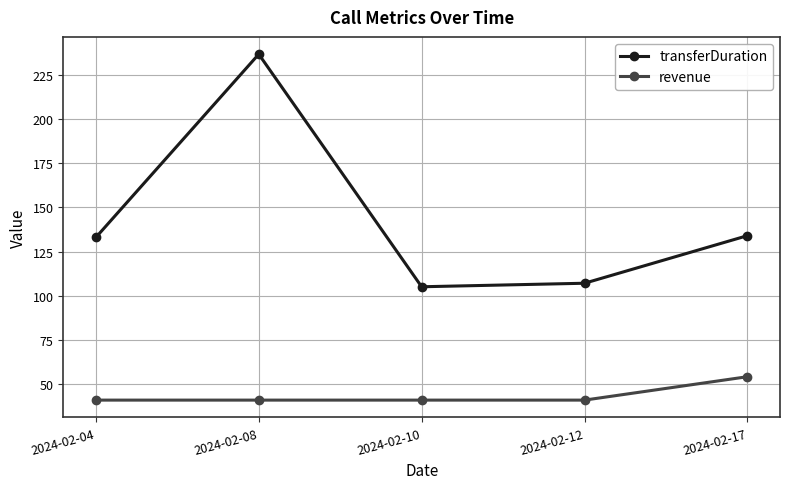

The value of revenue at 2024-02-12 is 17.1. True or false?

False